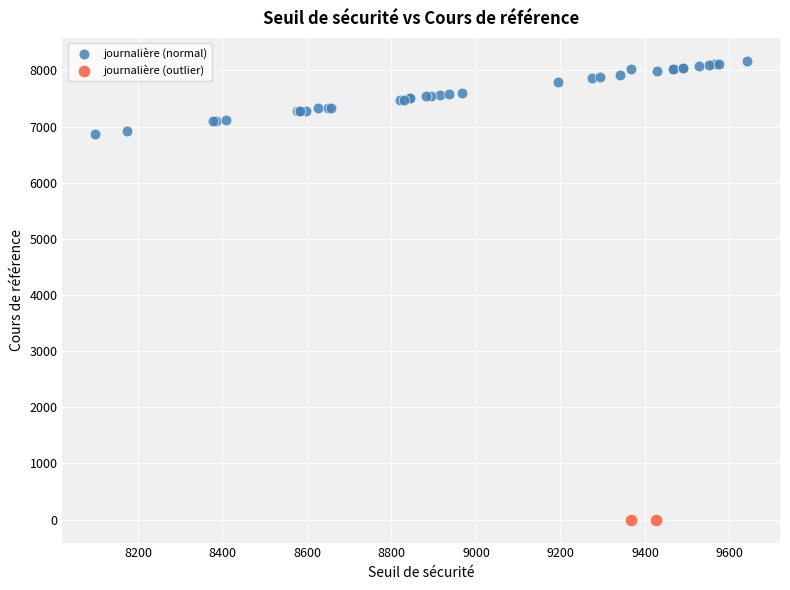

What are all the series names shown in the legend?

journalière (normal), journalière (outlier)